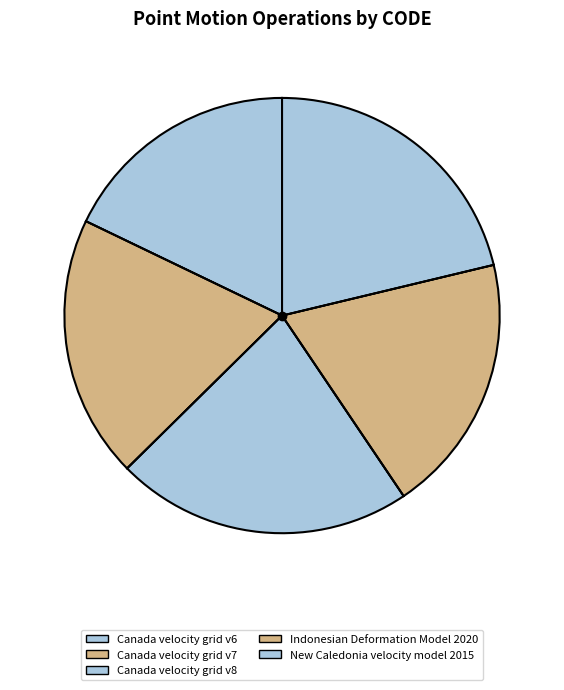

How many slices are in this pie chart?

5